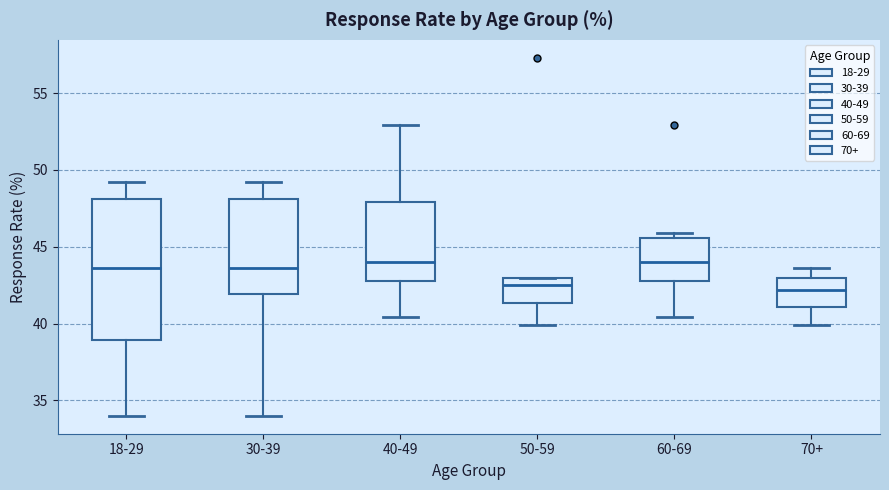

Where does the lower whisker of the box for 60-69 end on the y-axis? The values are not printed on the chart, so give them approximately, as read against the axis.

40.5